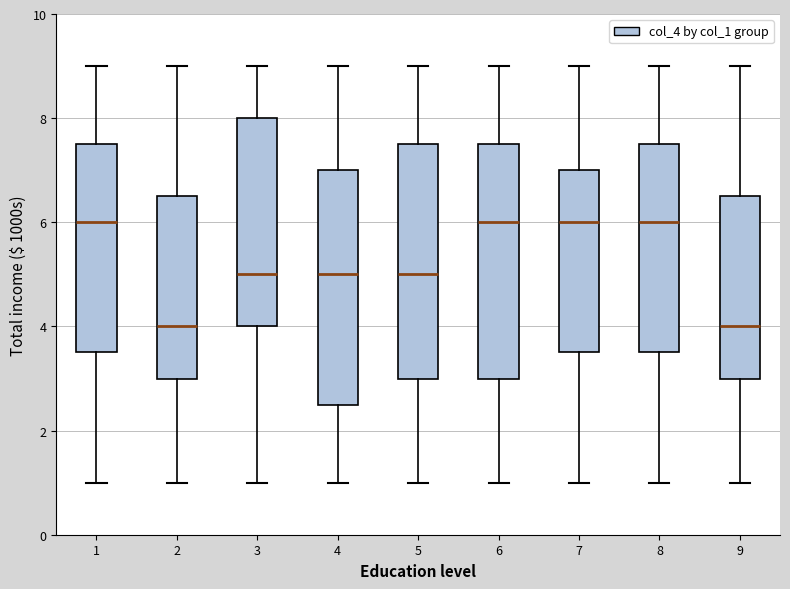

Reading left to right, transcribe this box plot: for each box, give where its median line is, the range the box spans, and where its two whiskers end, as read against the y-axis. The values are not printed on the chart, so give them approximately, as read against the axis.

1: median 6.0, box 3.6 to 7.6, whiskers 1.0 to 9.0
2: median 4.0, box 3.0 to 6.6, whiskers 1.0 to 9.0
3: median 5.0, box 4.0 to 8.0, whiskers 1.0 to 9.0
4: median 5.0, box 2.6 to 7.0, whiskers 1.0 to 9.0
5: median 5.0, box 3.0 to 7.6, whiskers 1.0 to 9.0
6: median 6.0, box 3.0 to 7.6, whiskers 1.0 to 9.0
7: median 6.0, box 3.6 to 7.0, whiskers 1.0 to 9.0
8: median 6.0, box 3.6 to 7.6, whiskers 1.0 to 9.0
9: median 4.0, box 3.0 to 6.6, whiskers 1.0 to 9.0